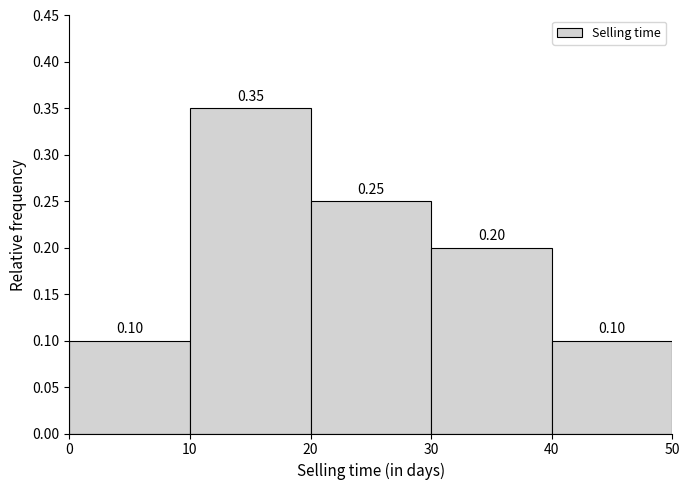

Which range on the x-axis has the tallest bar?

10 to 20